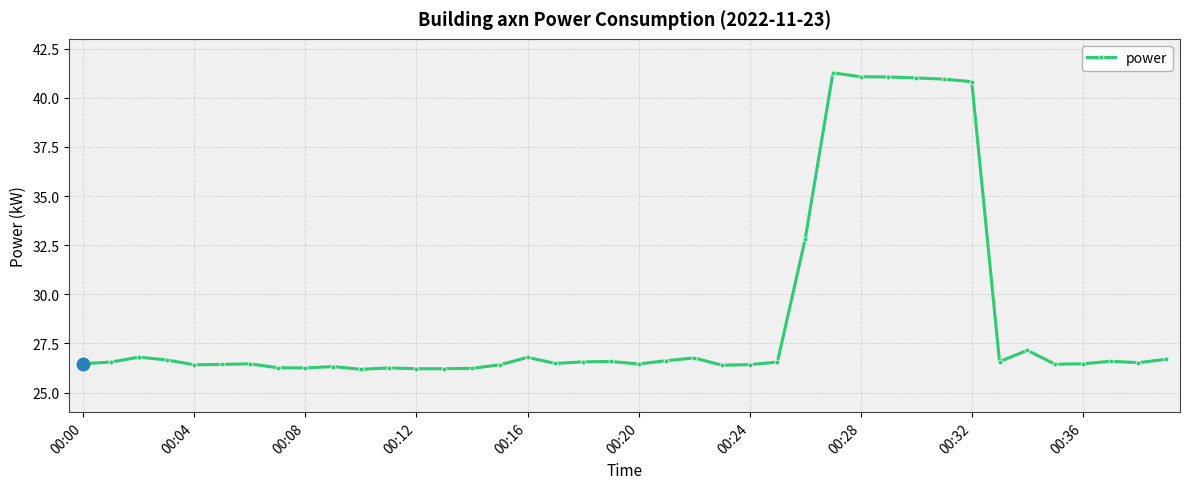

What is the value of the 13th point from the left?

26.2